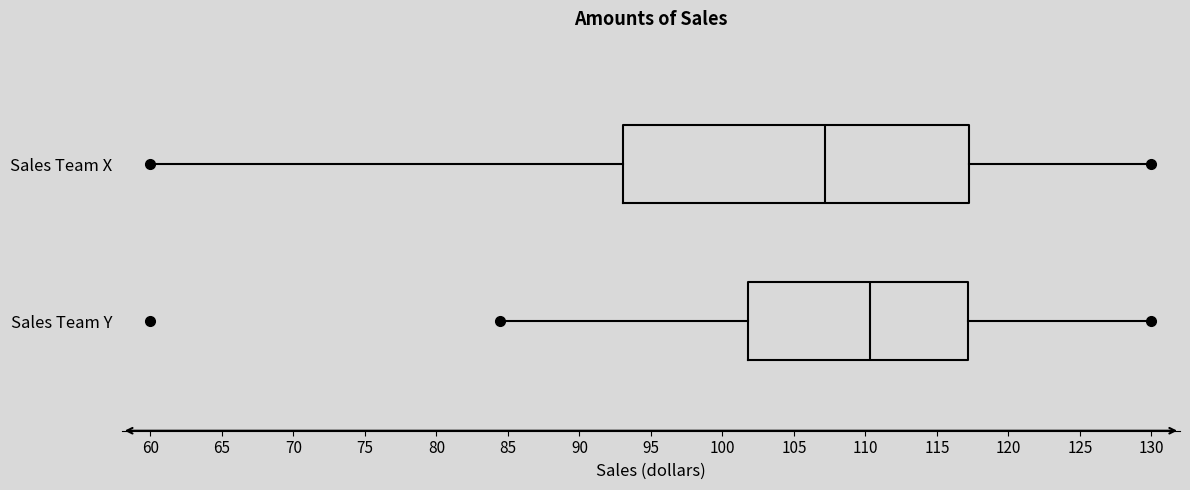

Where does the right whisker of the box for Sales Team X end on the x-axis? The values are not printed on the chart, so give them approximately, as read against the axis.

130.0